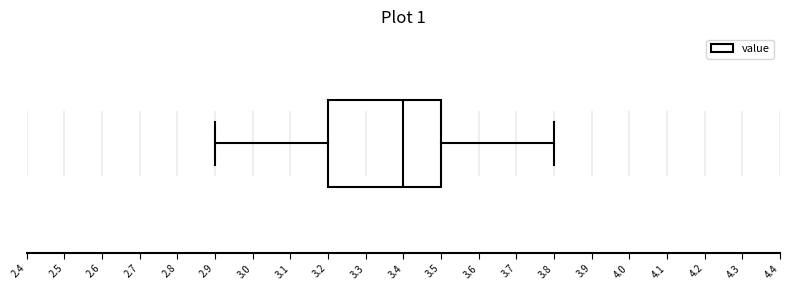

Transcribe this box plot: give where the median line is, the range the box spans, and where the two whiskers end, as read against the x-axis. The values are not printed on the chart, so give them approximately, as read against the axis.

median 3.4, box 3.2 to 3.5, whiskers 2.9 to 3.8